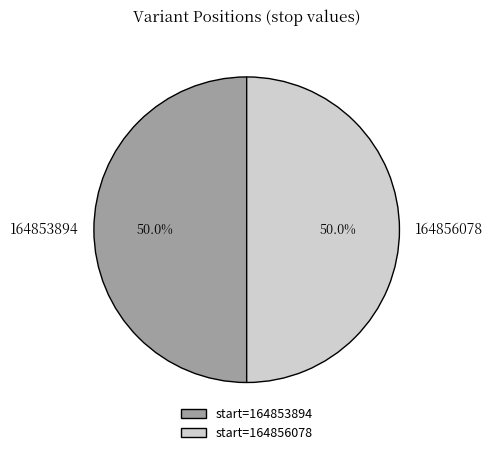

What percentage do 164853894 and 164856078 together represent?

100.0%